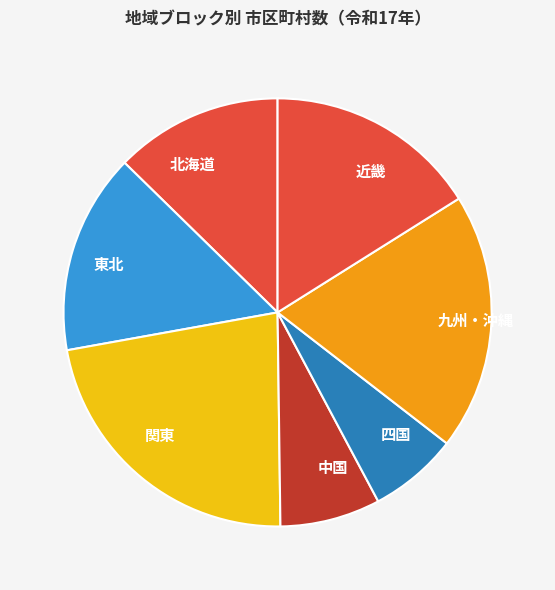

Is there any slice that represents more than half of the pie?

No